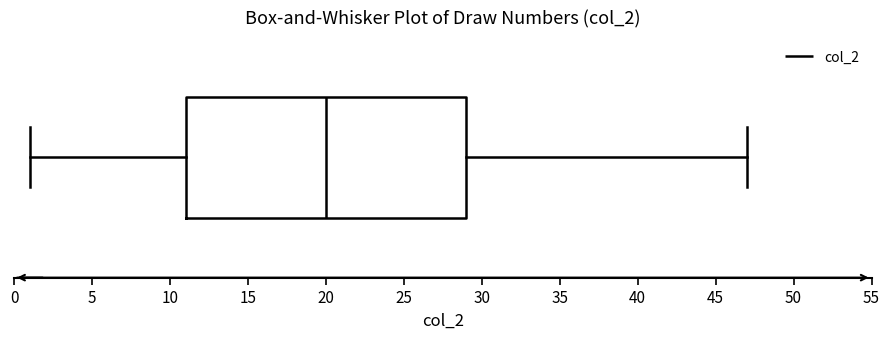

Read this box plot against the x-axis: the position of the median line, the range covered by the box, and the ends of both whiskers. The values are not printed on the chart, so give them approximately, as read against the axis.

median 20, box 11 to 29, whiskers 1 to 47